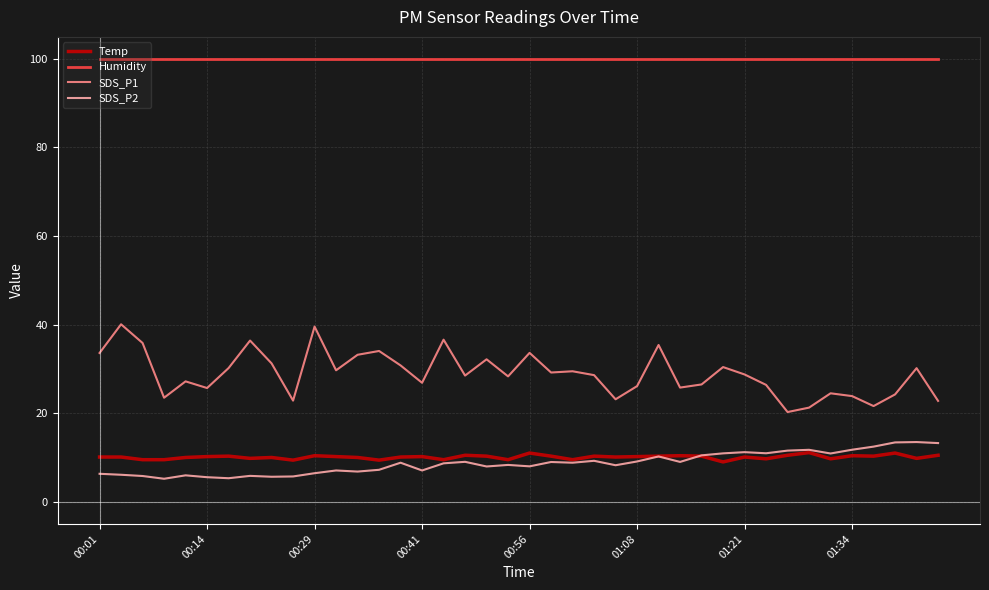

Which series has the largest total across all categories?

Humidity